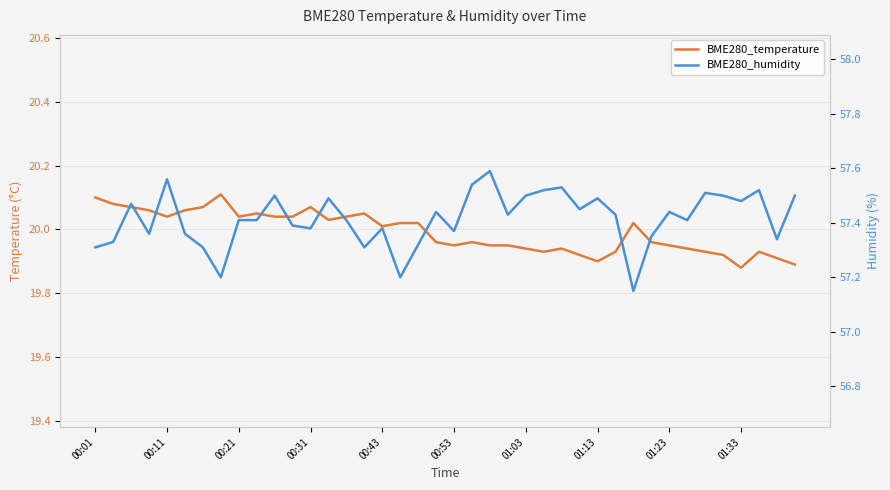

Reading left to right, extract all data points from this chart.

BME280_temperature: 20.1	20.1	20.1	20.1	20.0	20.1	20.1	20.1	20.0	20.1	20.0	20.0	20.1	20.0	20.0	20.1	20.0	20.0	20.0	20.0	19.9	20.0	19.9	19.9	19.9	19.9	19.9	19.9	19.9	19.9	20.0	20.0	19.9	19.9	19.9	19.9	19.9	19.9	19.9	19.9
BME280_humidity: 57.3	57.3	57.5	57.4	57.6	57.4	57.3	57.2	57.4	57.4	57.5	57.4	57.4	57.5	57.4	57.3	57.4	57.2	57.3	57.4	57.4	57.5	57.6	57.4	57.5	57.5	57.5	57.5	57.5	57.4	57.1	57.4	57.4	57.4	57.5	57.5	57.5	57.5	57.3	57.5